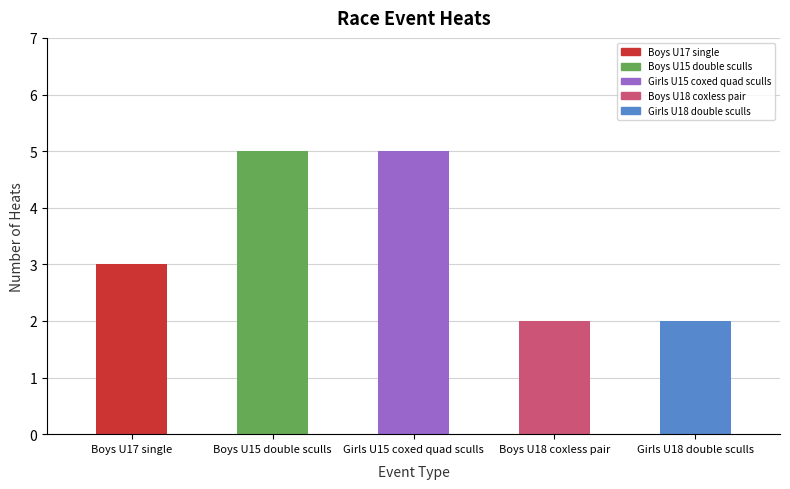

What is the average value?

3